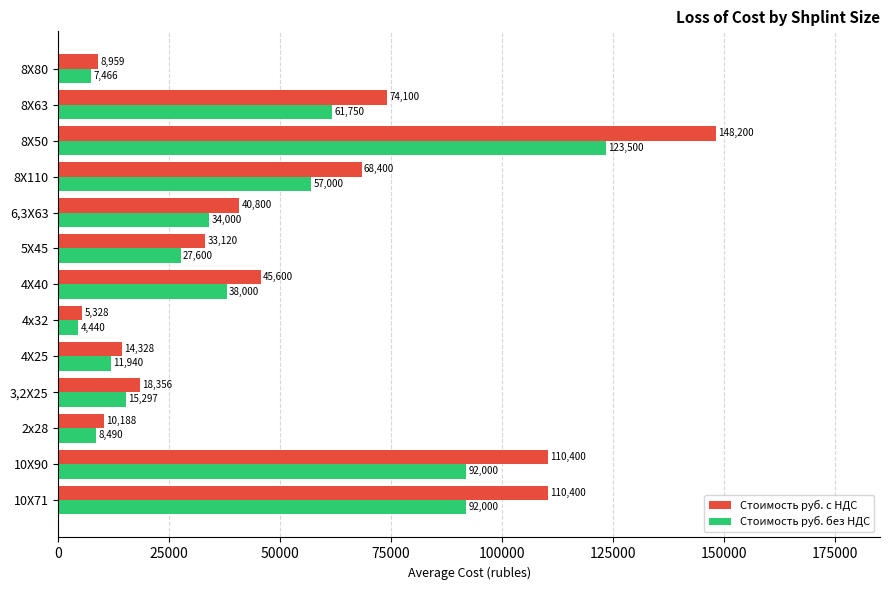

How many categories are shown in the chart?

13